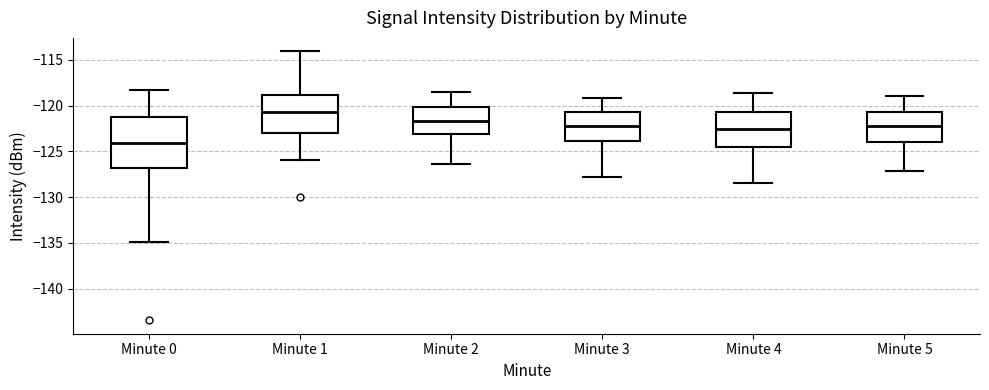

Which box has the highest median line?

Minute 1